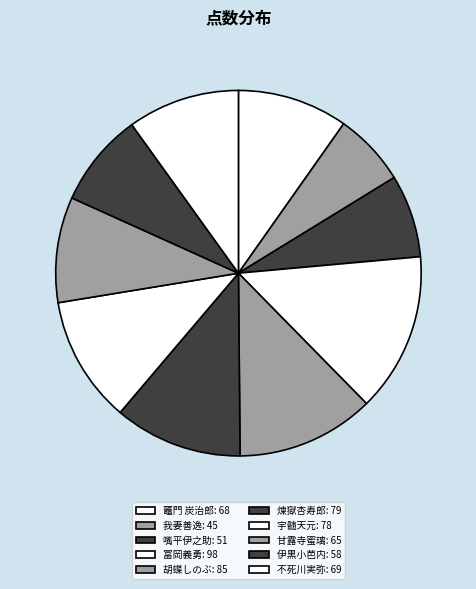

How many segments does this pie chart have?

10